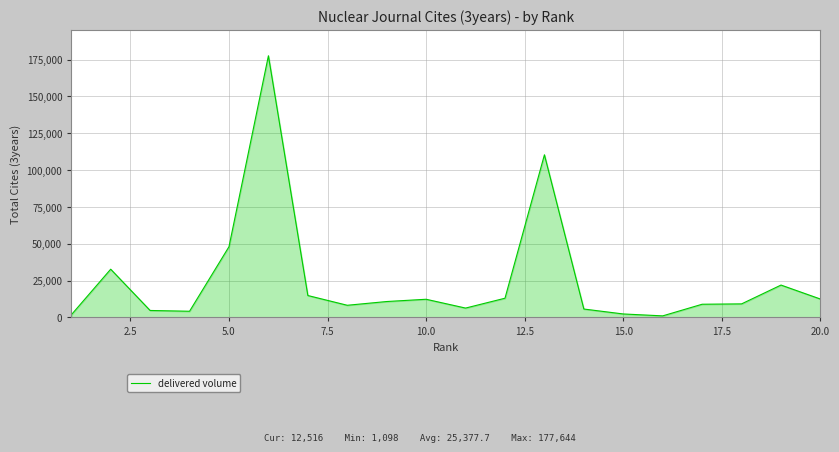

What is the maximum value shown in the chart?

177644